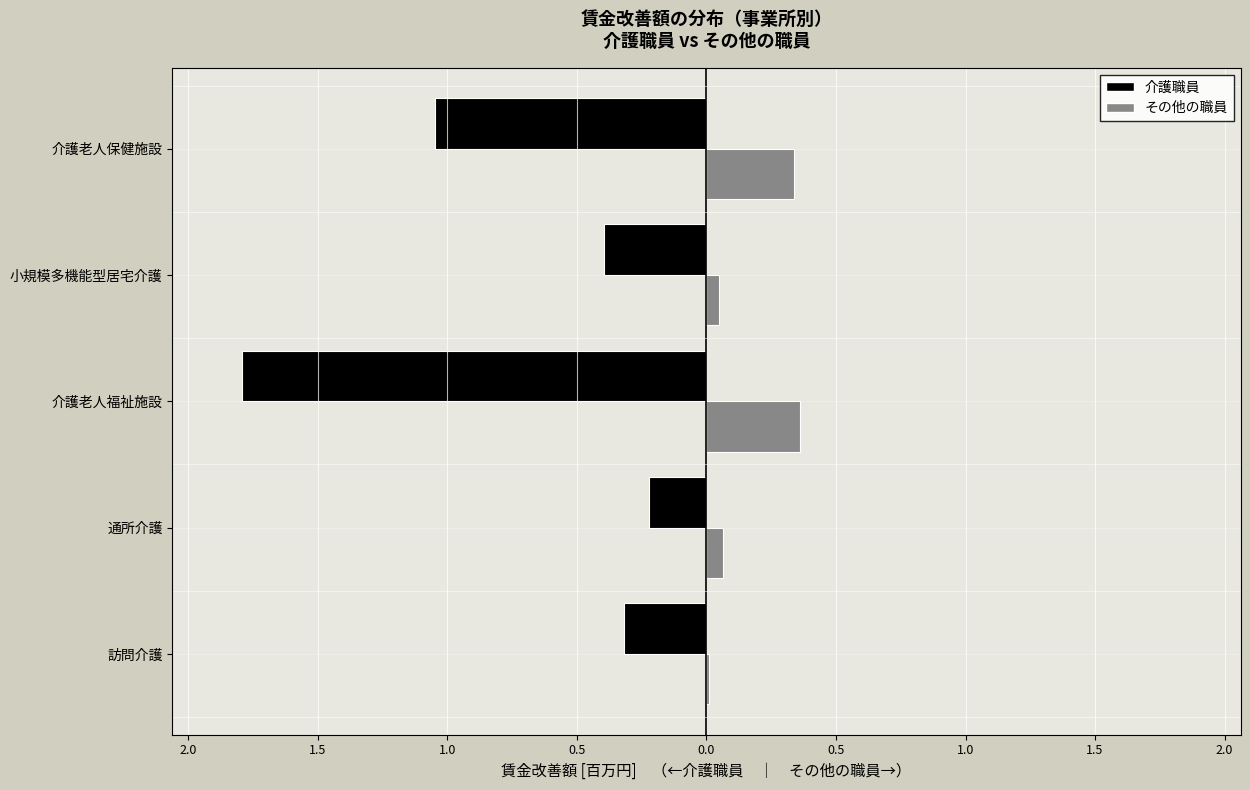

What are all the series names shown in the legend?

介護職員, その他の職員